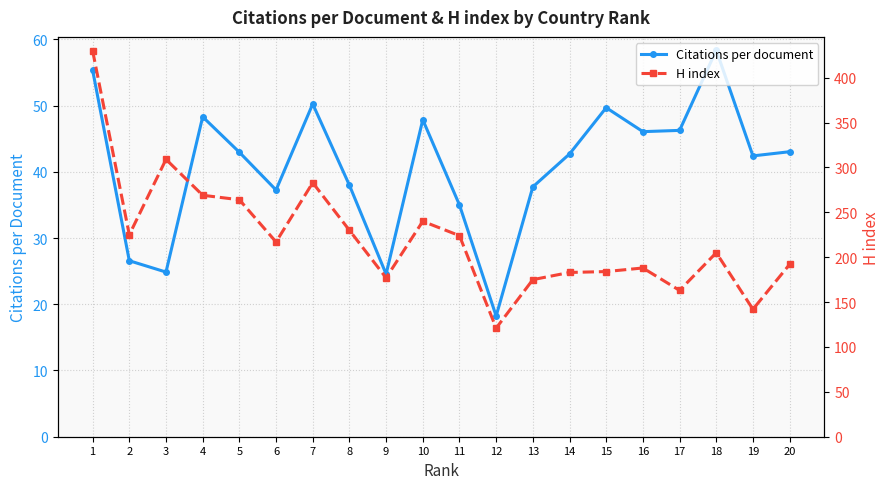

At which label is H index closest to 275?

4